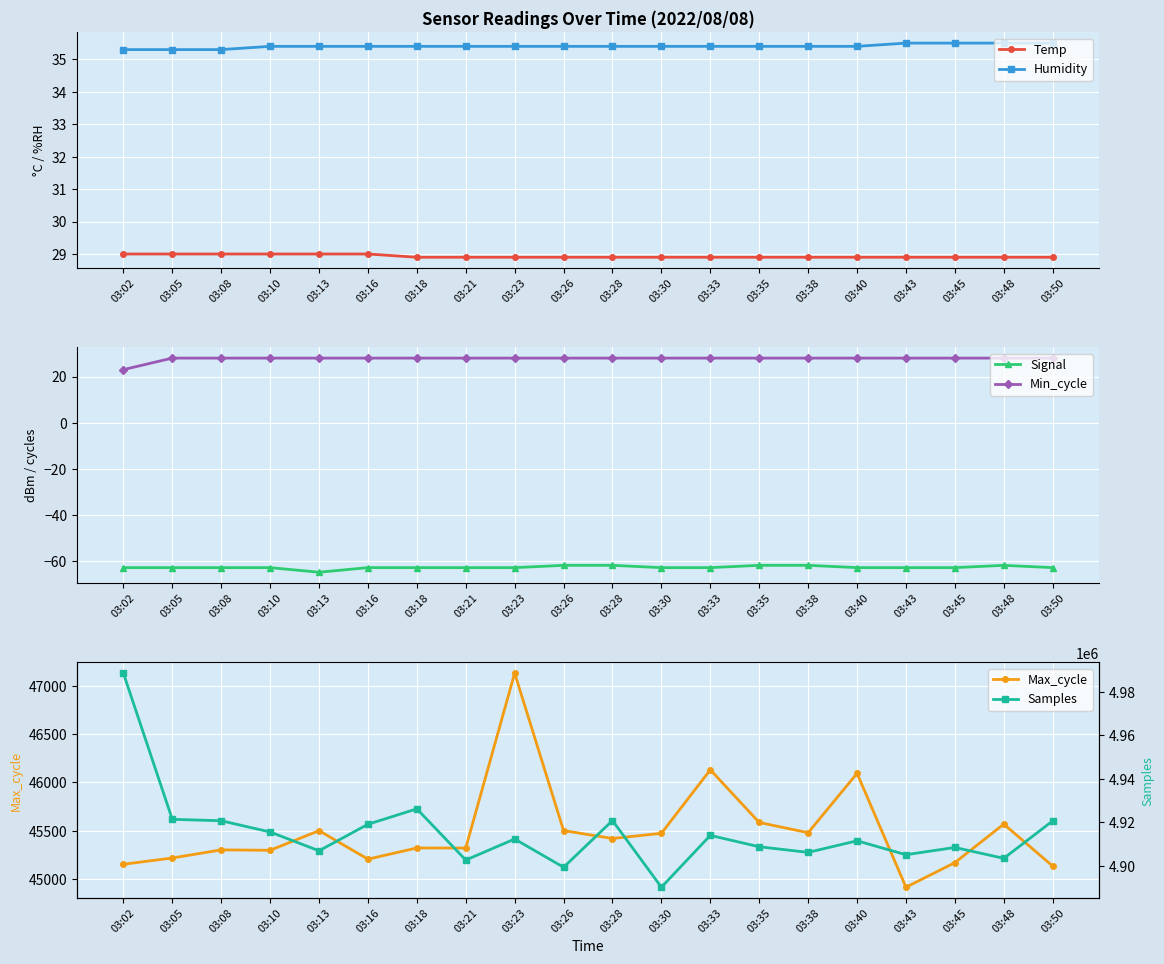

Reading left to right, what are all the values shown in this chart?

Temp: 03:02=29.0	03:05=29.0	03:08=29.0	03:10=29.0	03:13=29.0	03:16=29.0	03:18=28.9	03:21=28.9	03:23=28.9	03:26=28.9	03:28=28.9	03:30=28.9	03:33=28.9	03:35=28.9	03:38=28.9	03:40=28.9	03:43=28.9	03:45=28.9	03:48=28.9	03:50=28.9
Humidity: 03:02=35.3	03:05=35.3	03:08=35.3	03:10=35.4	03:13=35.4	03:16=35.4	03:18=35.4	03:21=35.4	03:23=35.4	03:26=35.4	03:28=35.4	03:30=35.4	03:33=35.4	03:35=35.4	03:38=35.4	03:40=35.4	03:43=35.5	03:45=35.5	03:48=35.5	03:50=35.5
Signal: 03:02=-63.0	03:05=-63.0	03:08=-63.0	03:10=-63.0	03:13=-65.0	03:16=-63.0	03:18=-63.0	03:21=-63.0	03:23=-63.0	03:26=-62.0	03:28=-62.0	03:30=-63.0	03:33=-63.0	03:35=-62.0	03:38=-62.0	03:40=-63.0	03:43=-63.0	03:45=-63.0	03:48=-62.0	03:50=-63.0
Min_cycle: 03:02=23.0	03:05=28.0	03:08=28.0	03:10=28.0	03:13=28.0	03:16=28.0	03:18=28.0	03:21=28.0	03:23=28.0	03:26=28.0	03:28=28.0	03:30=28.0	03:33=28.0	03:35=28.0	03:38=28.0	03:40=28.0	03:43=28.0	03:45=28.0	03:48=28.0	03:50=28.0
Max_cycle: 03:02=45152.0	03:05=45217.0	03:08=45301.0	03:10=45297.0	03:13=45500.0	03:16=45205.0	03:18=45321.0	03:21=45320.0	03:23=47133.0	03:26=45501.0	03:28=45419.0	03:30=45473.0	03:33=46131.0	03:35=45585.0	03:38=45479.0	03:40=46094.0	03:43=44914.0	03:45=45169.0	03:48=45568.0	03:50=45133.0
Samples: 03:02=4988702.0	03:05=4921405.0	03:08=4920747.0	03:10=4915579.0	03:13=4906928.0	03:16=4919128.0	03:18=4926231.0	03:21=4902666.0	03:23=4912345.0	03:26=4899345.0	03:28=4920849.0	03:30=4890155.0	03:33=4914020.0	03:35=4908775.0	03:38=4906196.0	03:40=4911522.0	03:43=4905116.0	03:45=4908458.0	03:48=4903449.0	03:50=4920697.0